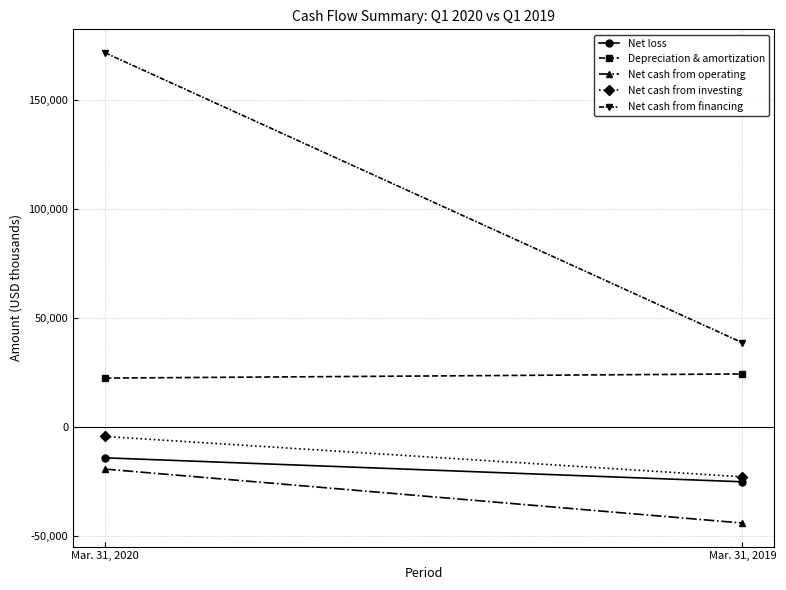

Which has a higher value, Mar. 31, 2020 or Mar. 31, 2019?

Mar. 31, 2020